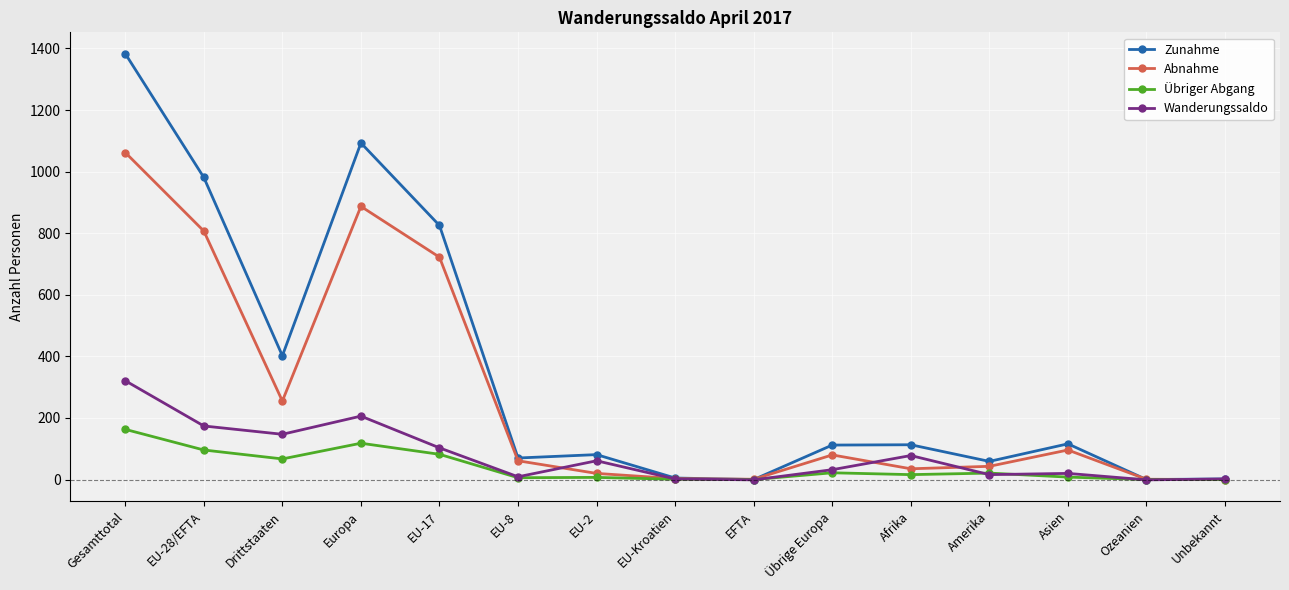

What are all the series names shown in the legend?

Zunahme, Abnahme, Übriger Abgang, Wanderungssaldo